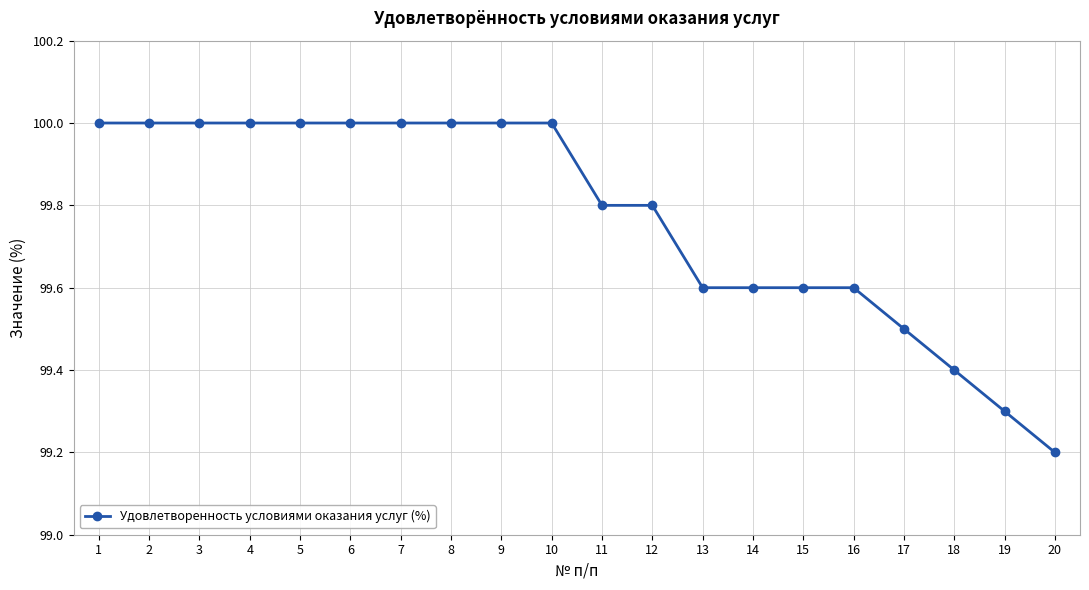

What is the greatest value displayed?

100.0